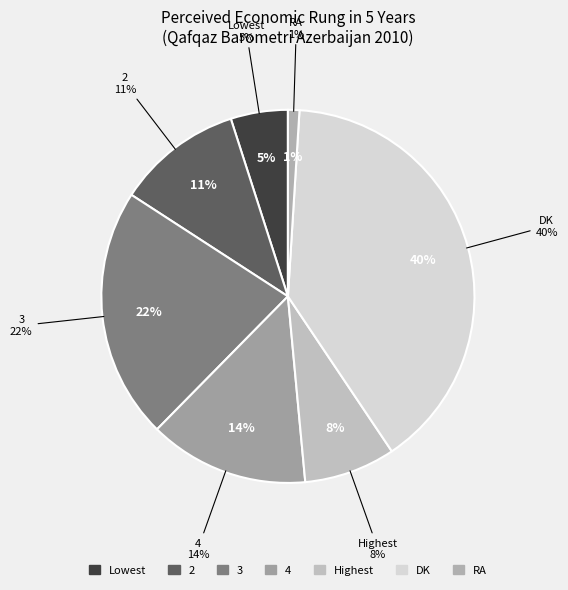

How much of the chart is everything except DK?

60.4%